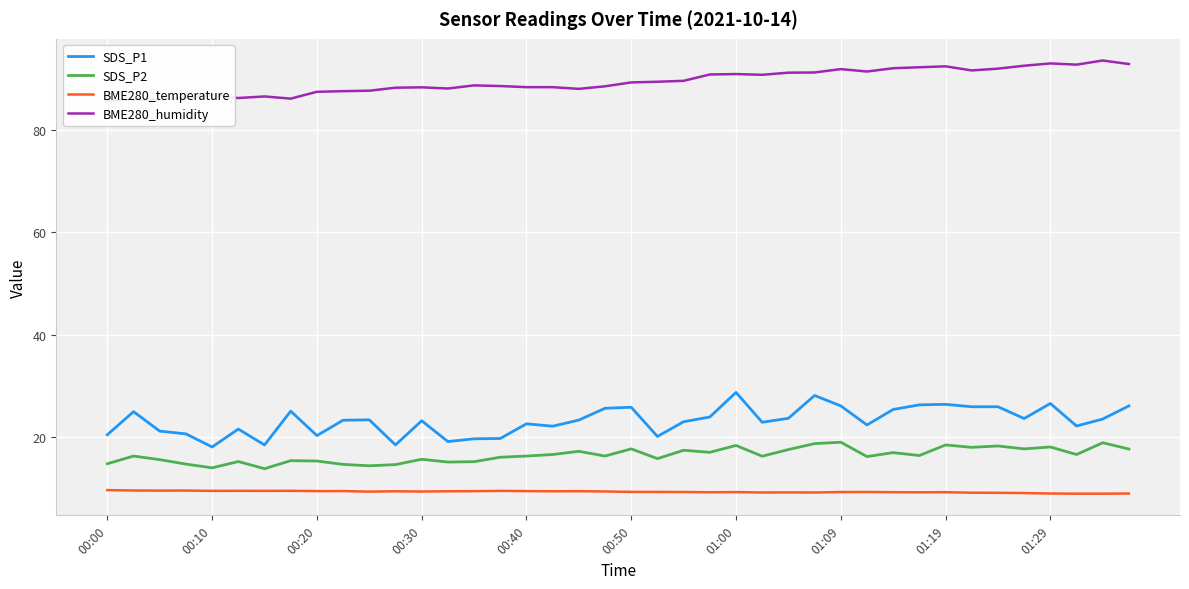

True or false: BME280_temperature and SDS_P1 intersect in this chart.

False